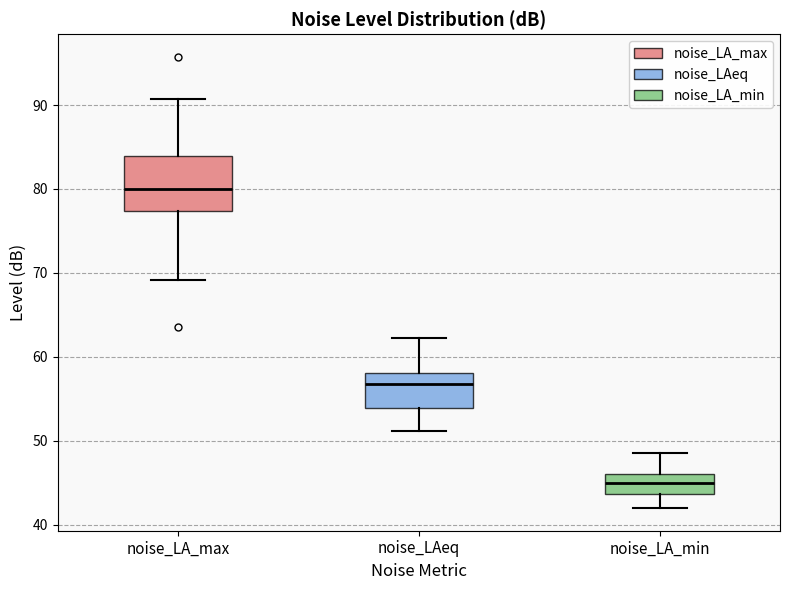

Comparing the boxes themselves (not the whiskers), which one is the tallest?

noise_LA_max